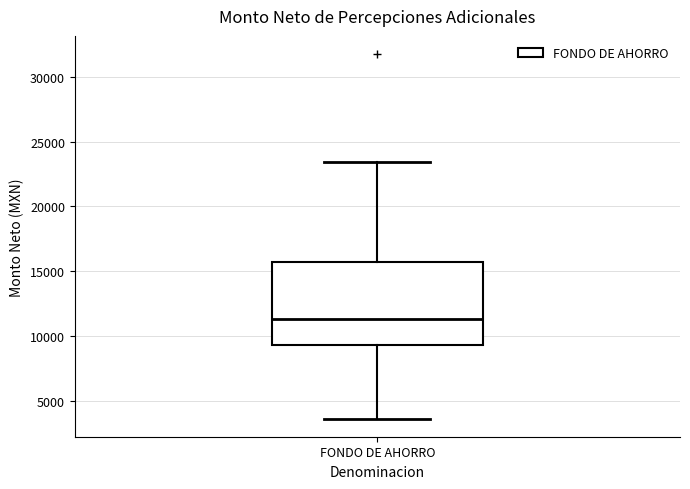

Where is the lower edge of the box for FONDO DE AHORRO on the y-axis? The values are not printed on the chart, so give them approximately, as read against the axis.

9500